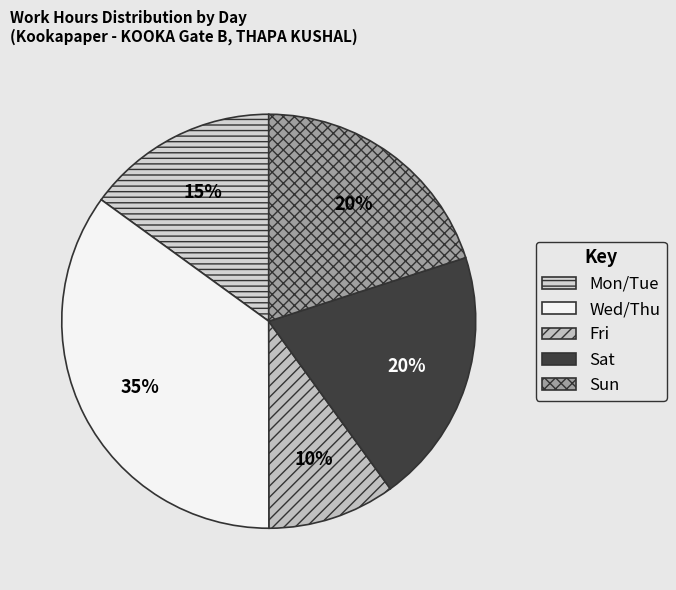

Count the number of slices in the pie.

5